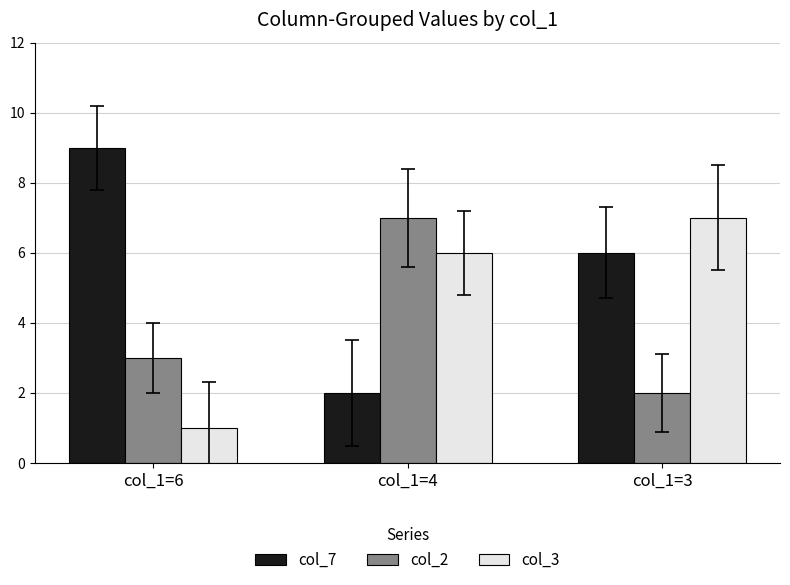

Reading left to right, list all the values displayed in this chart.

col_7: 9	2	6
col_2: 3	7	2
col_3: 1	6	7